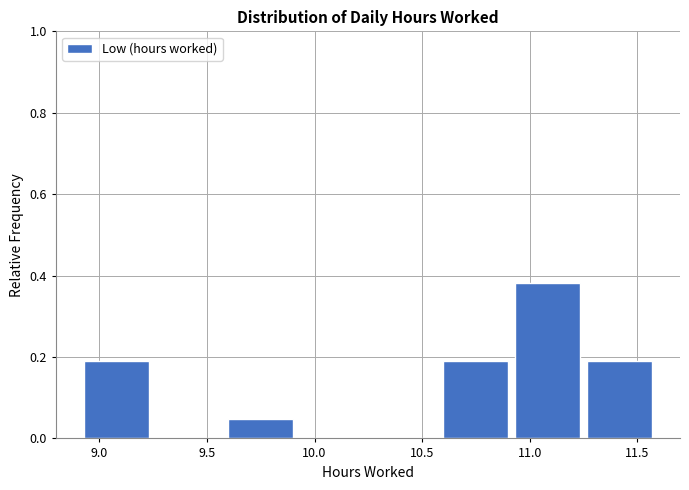

Reading left to right, list every bar in this chart as the range it spans on the x-axis followed by its height. Neither the bar edges nor the heights are printed on the chart, so give them approximately, as read against the axes.

8.95 to 9.25: 0.20
9.25 to 9.60: 0
9.60 to 9.95: 0.04
9.95 to 10.25: 0
10.25 to 10.60: 0
10.60 to 10.95: 0.20
10.95 to 11.25: 0.38
11.25 to 11.60: 0.20